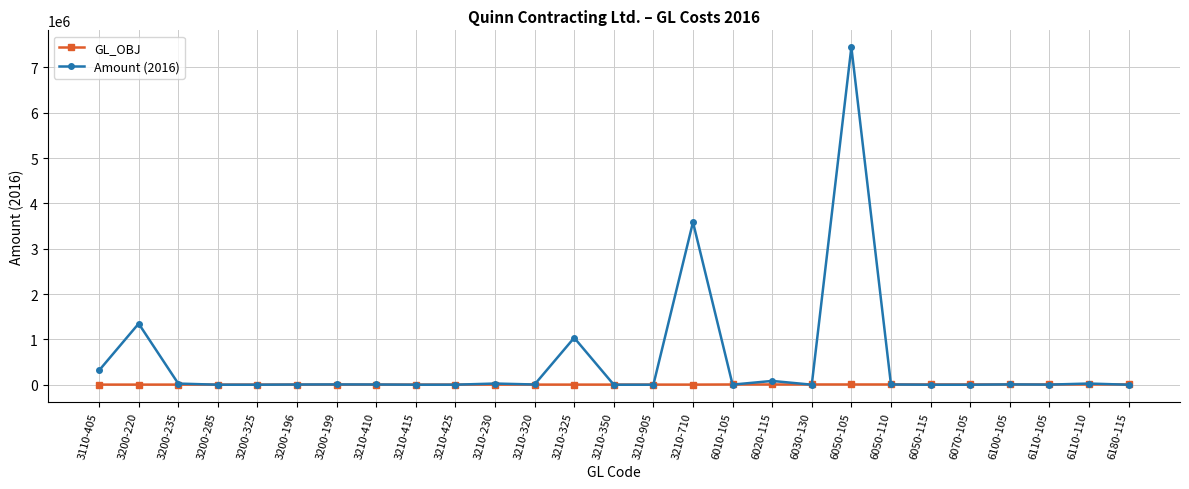

Which series has the largest total across all categories?

Amount (2016)